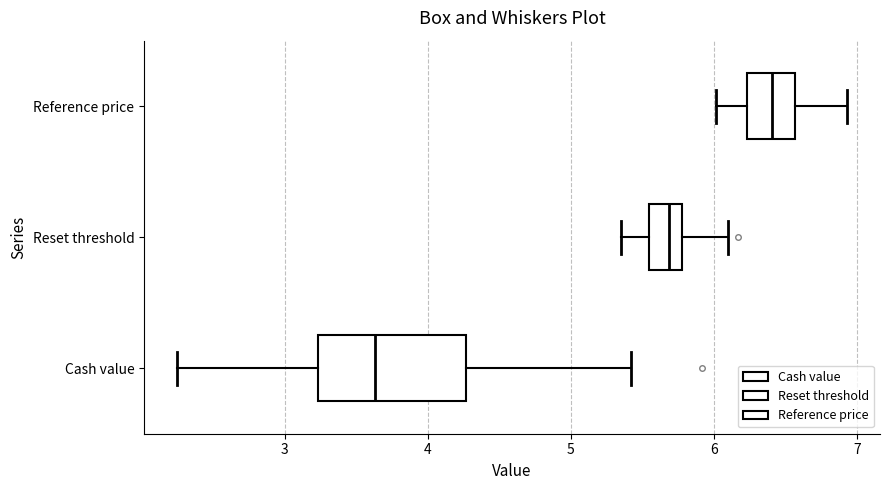

Which box has the furthest to the right median line?

Reference price